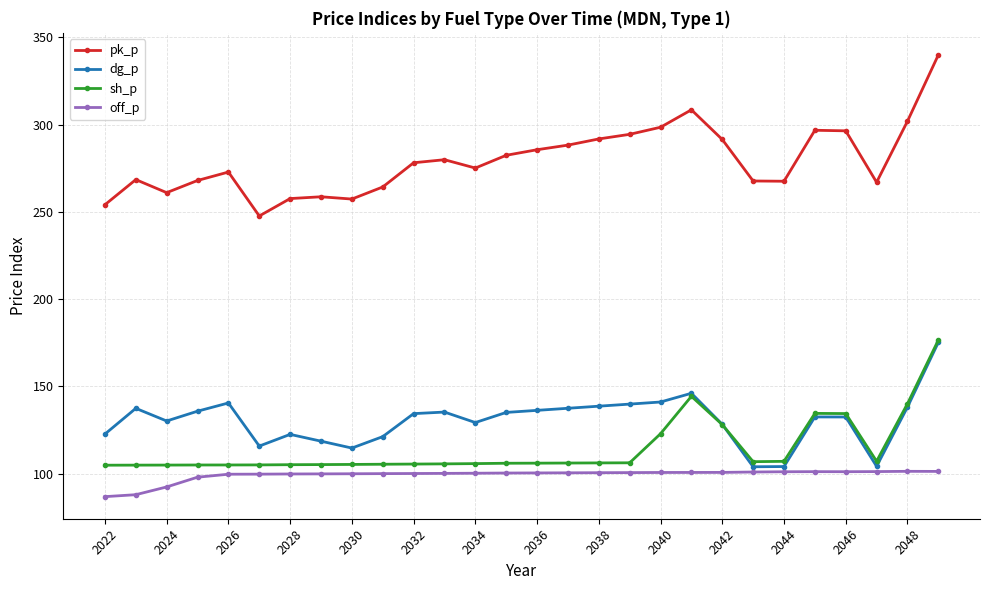

What is the value of the dg_p point at the 17th from the left?

138.7